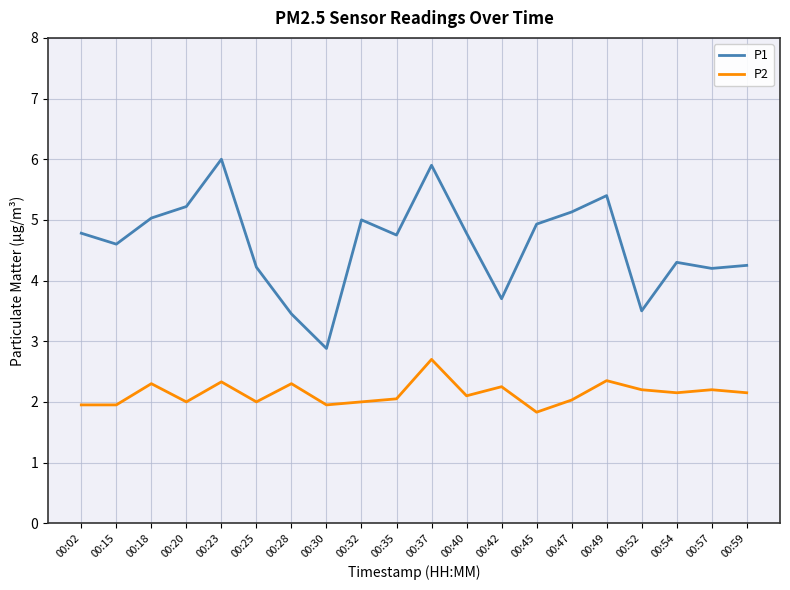

What is the greatest value displayed?

6.0